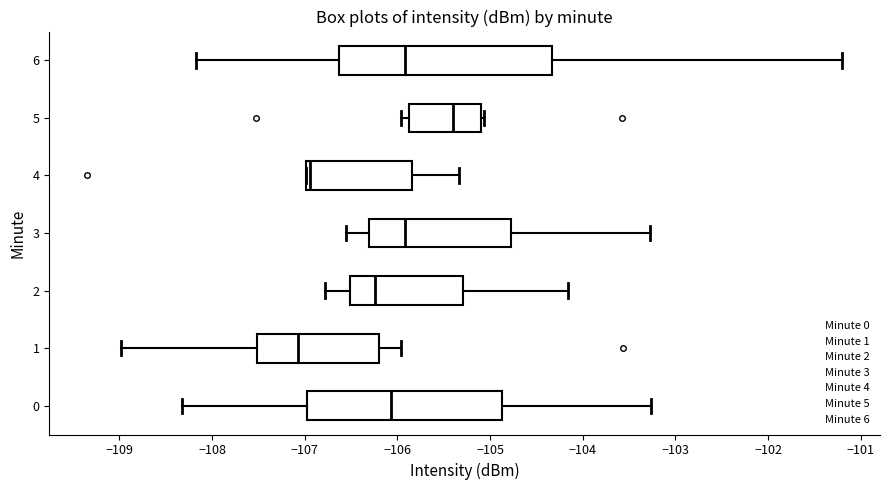

Reading bottom to top, transcribe this box plot: for each box, give where its median line is, the range the box spans, and where its two whiskers end, as read against the x-axis. The values are not printed on the chart, so give them approximately, as read against the axis.

0: median -106.1, box -107.0 to -104.9, whiskers -108.3 to -103.3
1: median -107.1, box -107.5 to -106.2, whiskers -109.0 to -106.0
2: median -106.2, box -106.5 to -105.3, whiskers -106.8 to -104.2
3: median -105.9, box -106.3 to -104.8, whiskers -106.6 to -103.3
4: median -106.9, box -107.0 to -105.8, whiskers -107.0 to -105.3
5: median -105.4, box -105.9 to -105.1, whiskers -106.0 to -105.1 (just right of the box's right edge)
6: median -105.9, box -106.6 to -104.3, whiskers -108.2 to -101.2